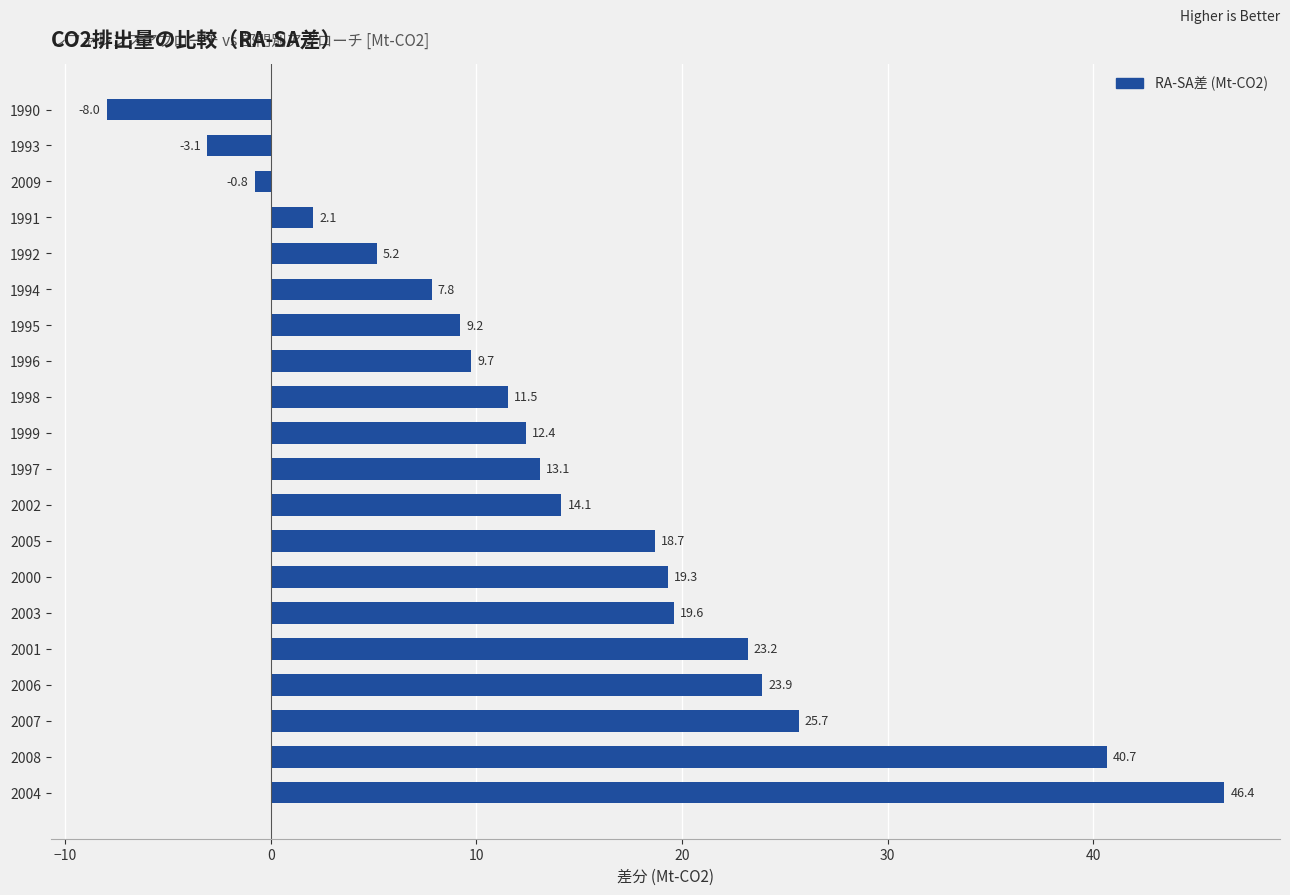

Rank the categories by value from lowest to highest.

1990, 1993, 2009, 1991, 1992, 1994, 1995, 1996, 1998, 1999, 1997, 2002, 2005, 2000, 2003, 2001, 2006, 2007, 2008, 2004